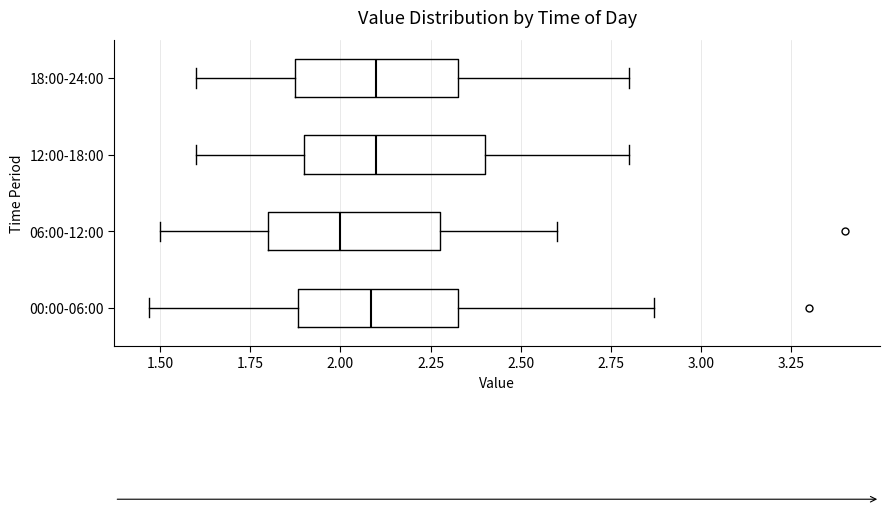

Which box has the furthest to the left median line?

06:00-12:00